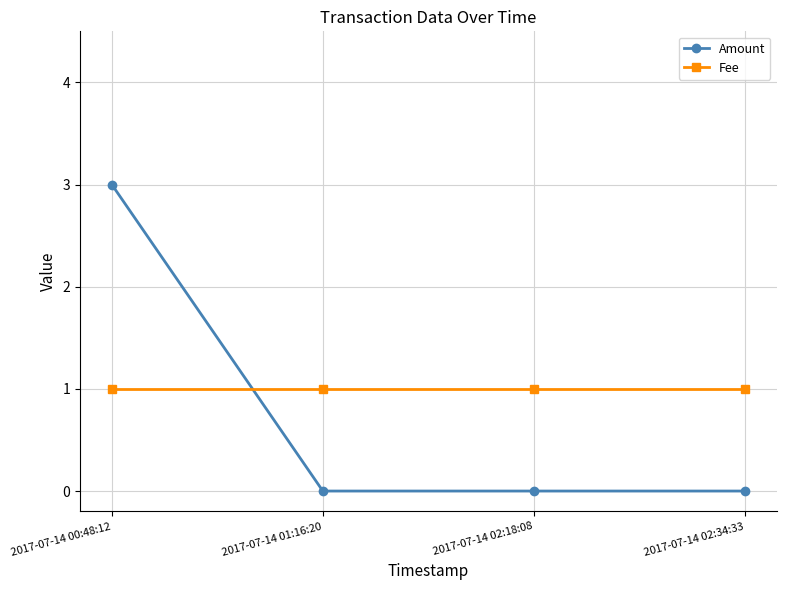

Between 2017-07-14 00:48:12 and 2017-07-14 02:34:33, which series saw the biggest shift?

Amount